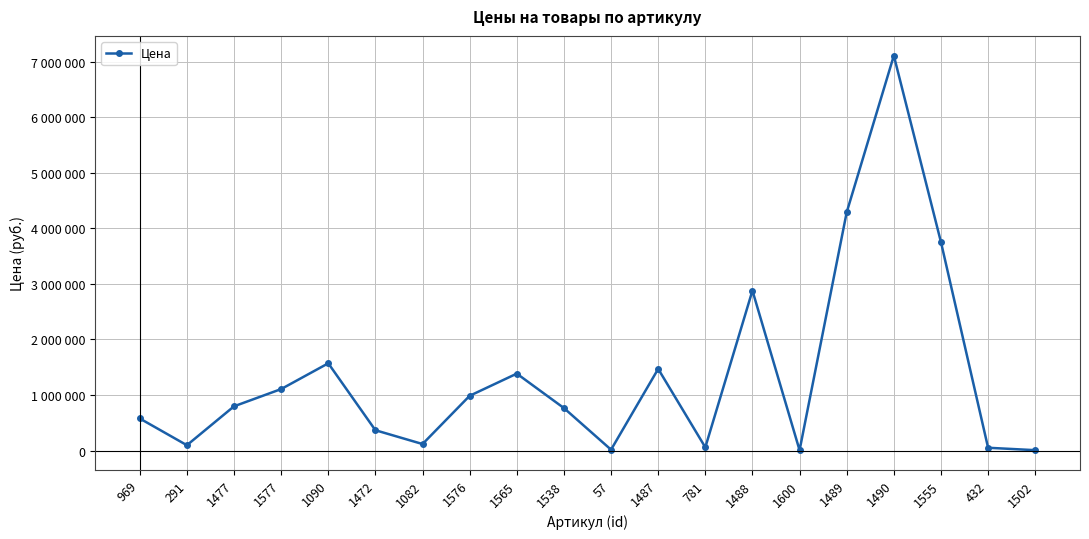

Reading right to left, list all the values displayed in this chart.

1502=6900	432=50400	1555=3752500	1490=7110000	1489=4290000	1600=5600	1488=2880000	781=58200	1487=1470000	57=15700	1538=765000	1565=1385000	1576=986000	1082=117500	1472=366000	1090=1571000	1577=1107000	1477=796500	291=96100	969=577500